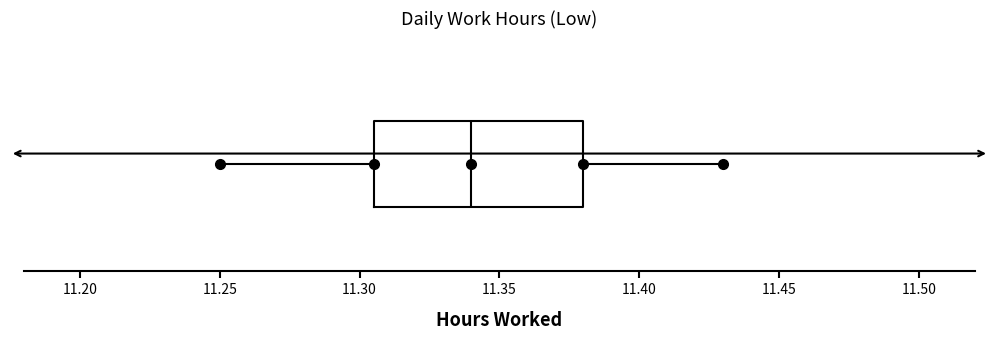

Read this box plot against the x-axis: the position of the median line, the range covered by the box, and the ends of both whiskers. The values are not printed on the chart, so give them approximately, as read against the axis.

median 11.340, box 11.305 to 11.380, whiskers 11.250 to 11.430